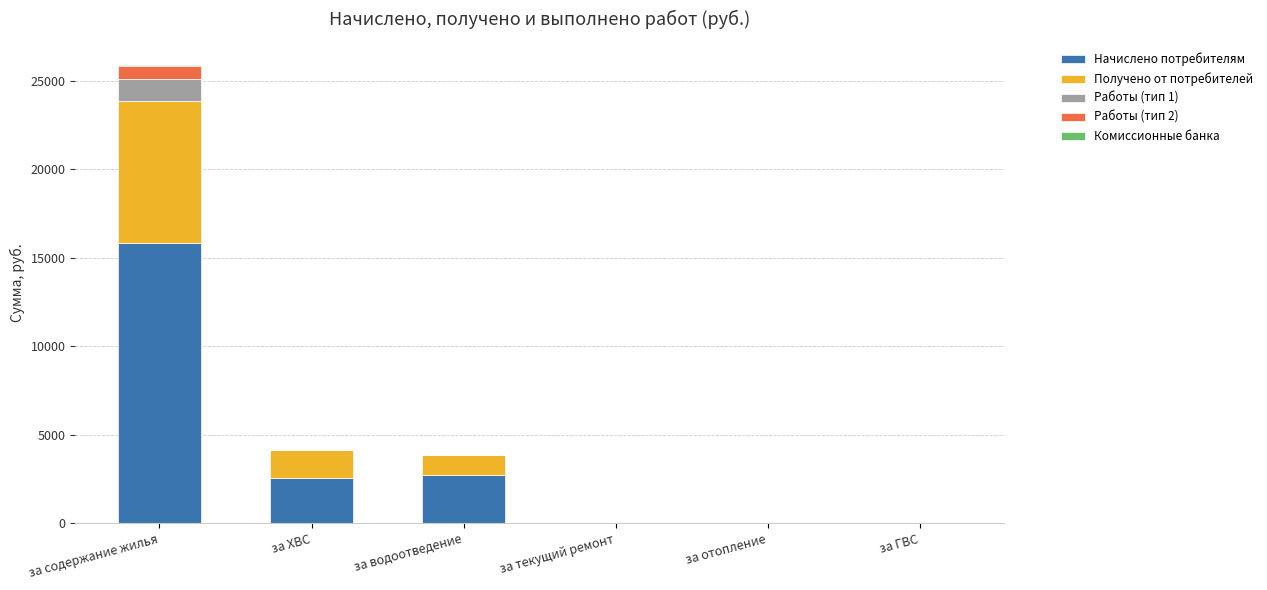

At which category is the sum across all series the highest?

за содержание жилья